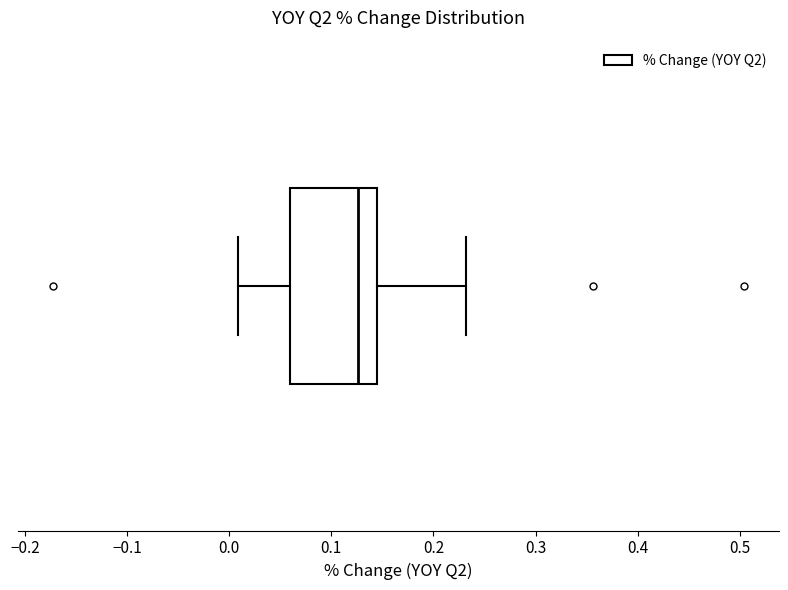

Where does the right whisker of the box end on the x-axis? The values are not printed on the chart, so give them approximately, as read against the axis.

0.23